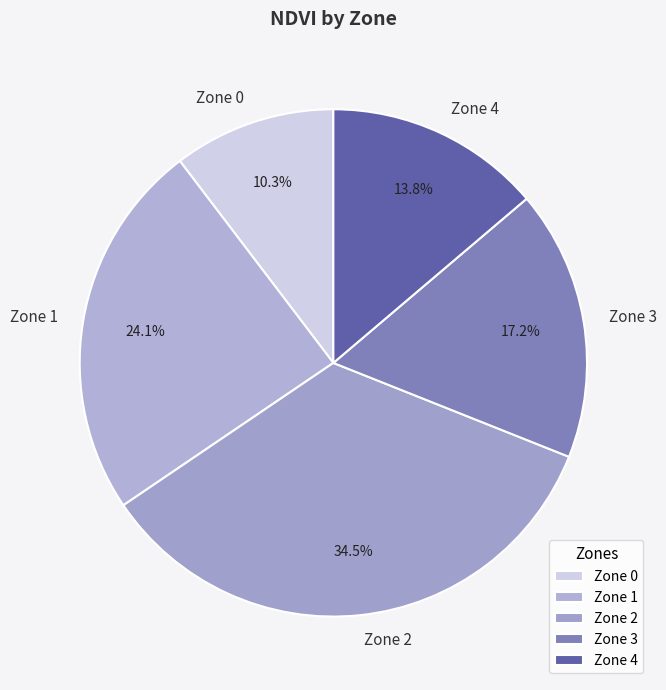

Which category has the biggest portion of the pie?

Zone 2